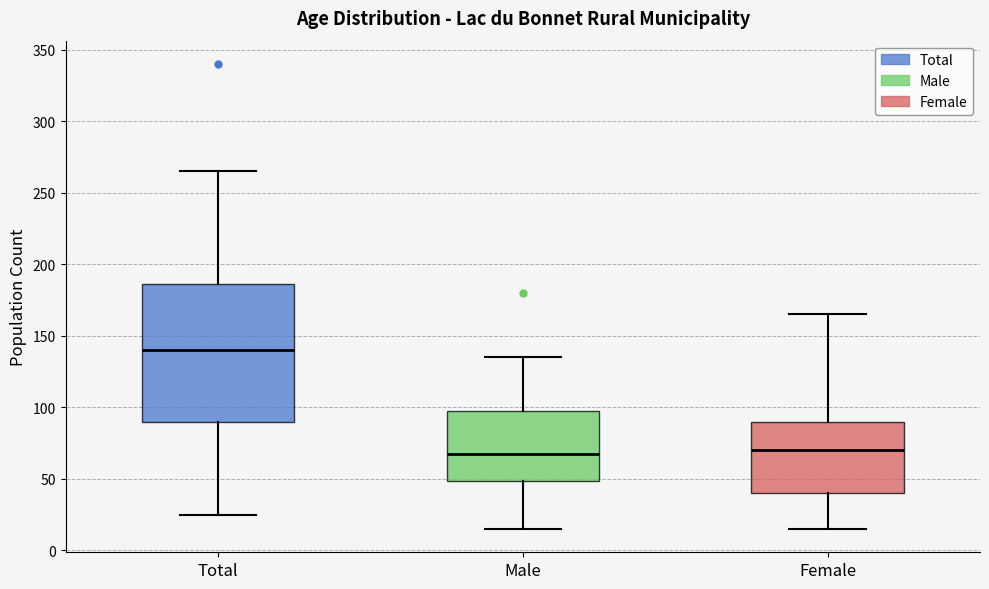

Which box's median line is the highest?

Total